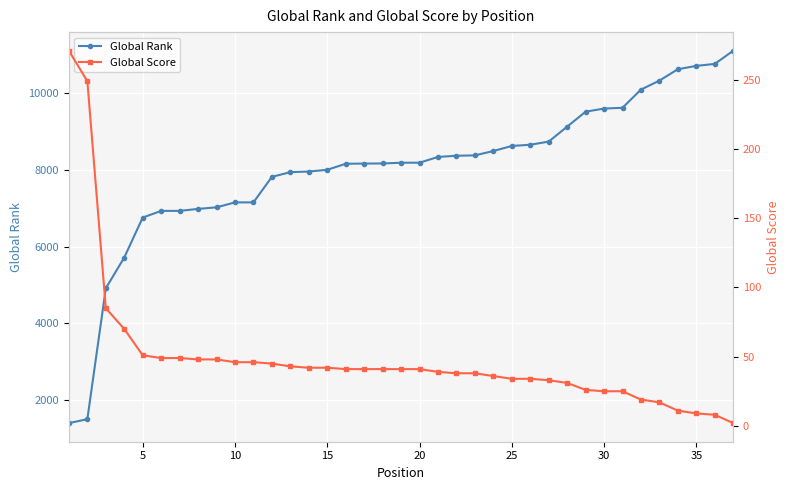

At how many categories does at least one series exceed 8637?

12